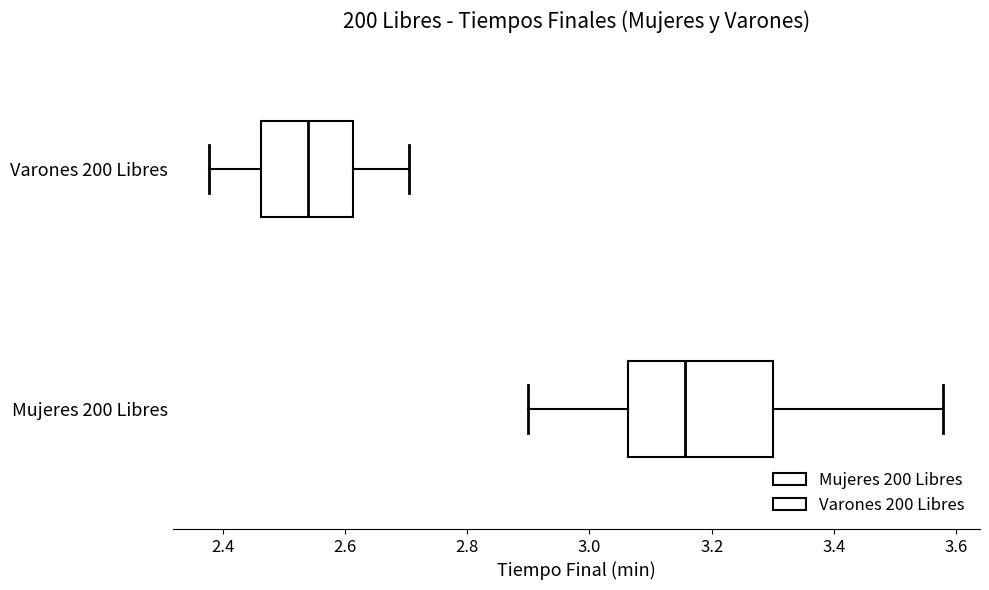

Where does the median line of the box for Mujeres 200 Libres sit on the x-axis? The values are not printed on the chart, so give them approximately, as read against the axis.

3.16